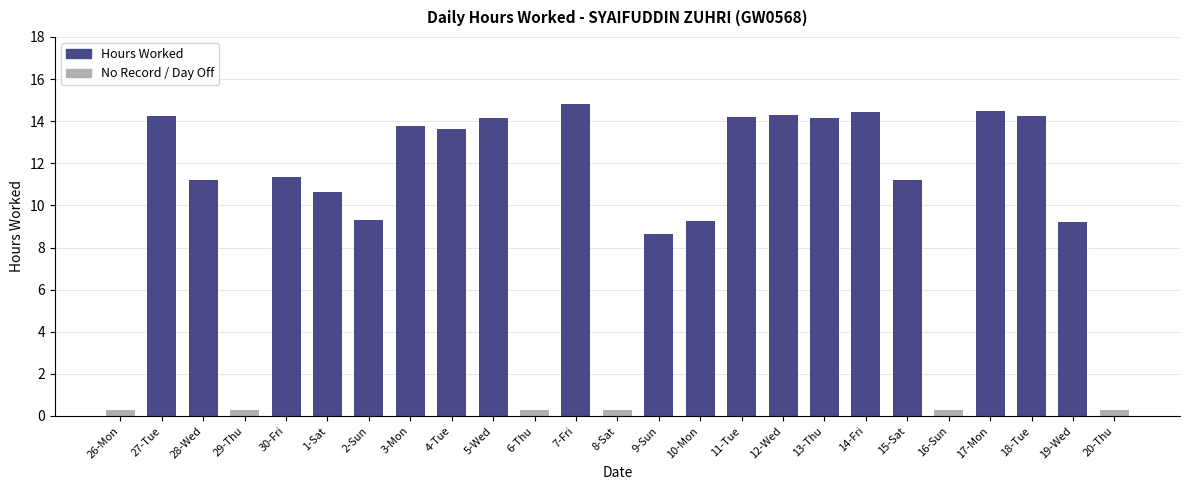

Count the number of values greater than 11.

14